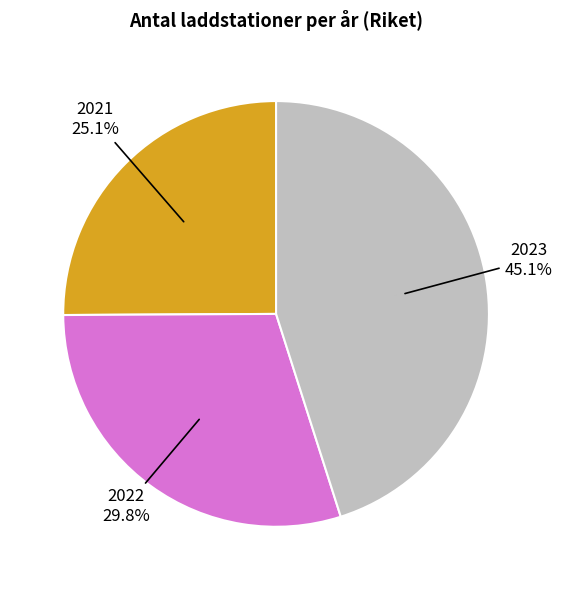

To the nearest percent, what is the difference between the largest and smallest slice percentages?

20%